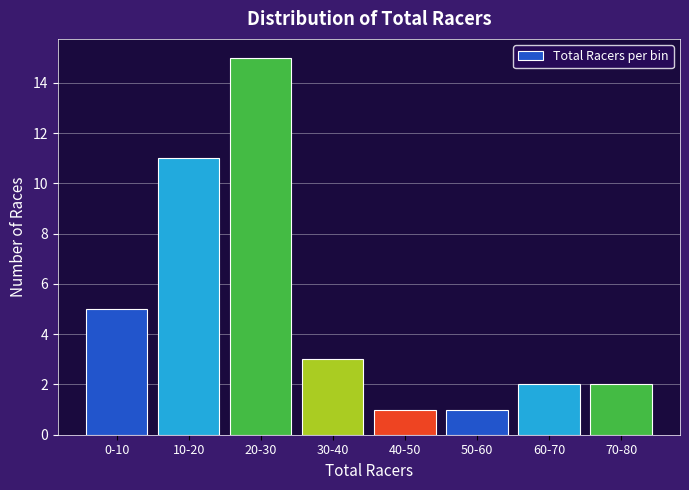

Reading left to right, extract all data points from this chart.

5	11	15	3	1	1	2	2